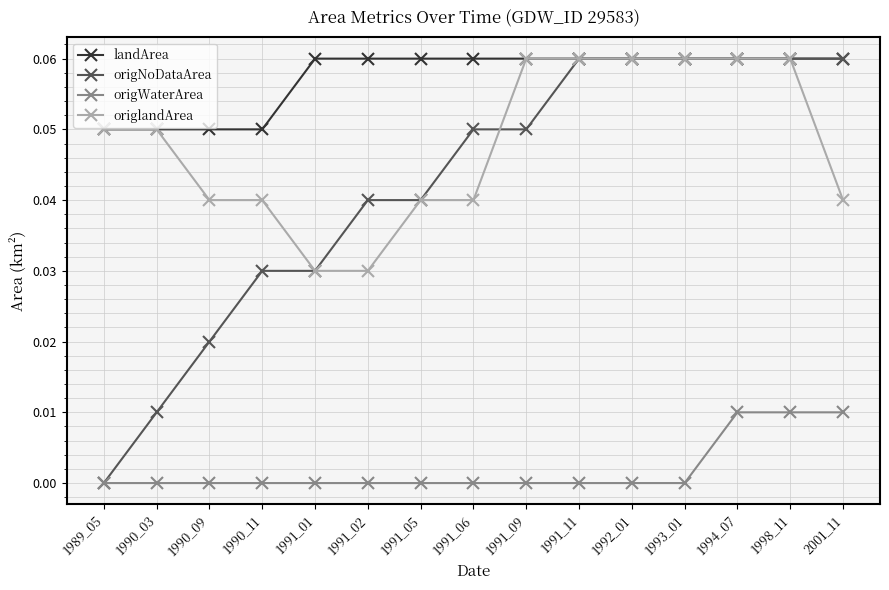

Which series changed the most between 1990_09 and 1991_05?

origNoDataArea